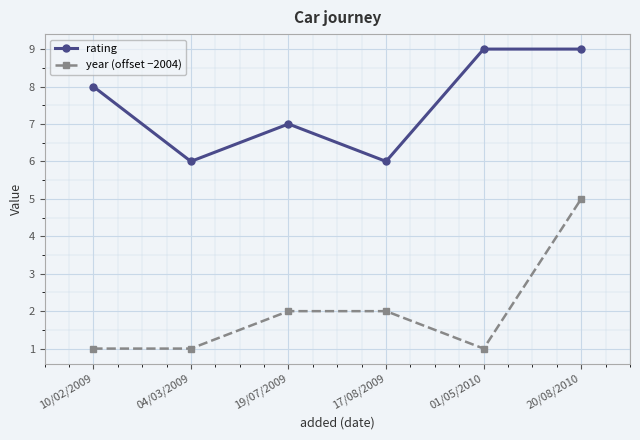

Is the value of year (offset −2004) at 17/08/2009 greater than the value of rating at 10/02/2009?

No